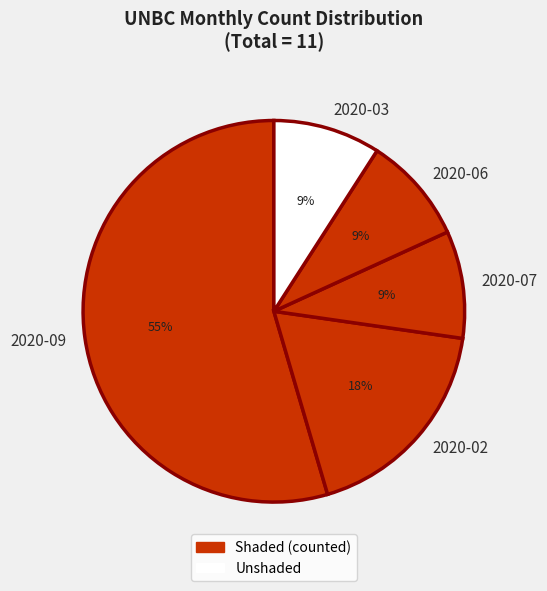

What is the largest slice in the pie chart?

2020-09